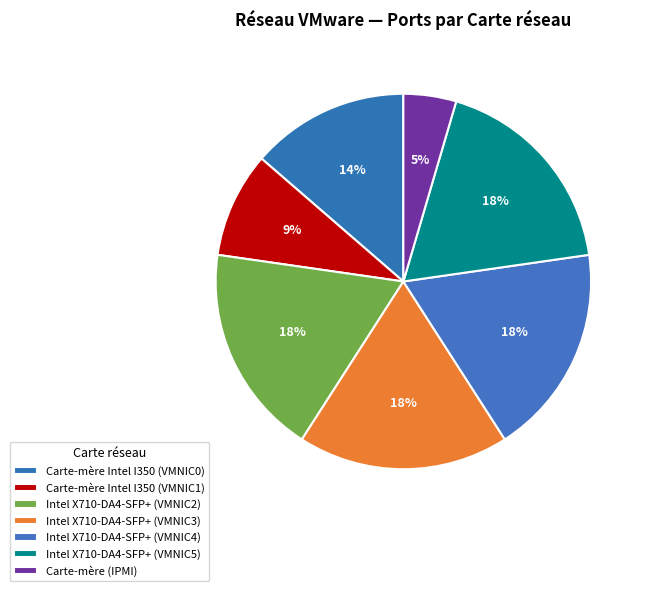

To the nearest percent, what is the combined percentage of Carte-mère Intel I350 (VMNIC1) and Intel X710-DA4-SFP+ (VMNIC3)?

27%